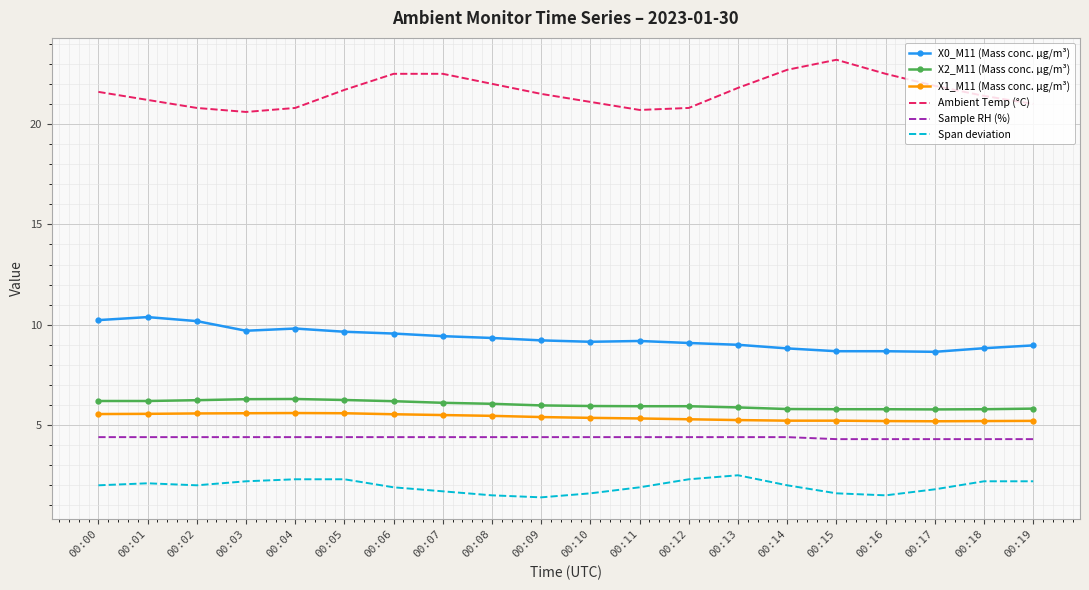

Is the value of X1_M11 (Mass conc. μg/m³) at 00:00 greater than the value of Sample RH (%) at 00:04?

Yes